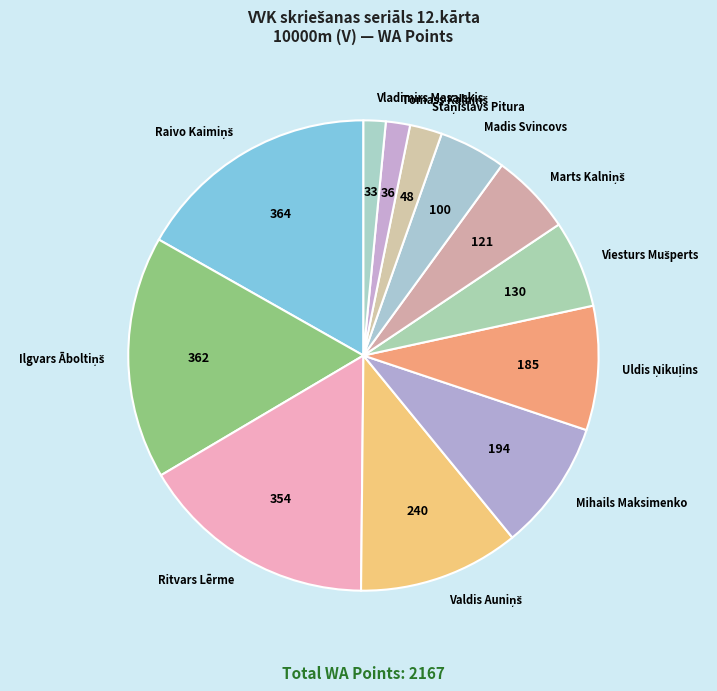

Does any single category account for the majority?

No